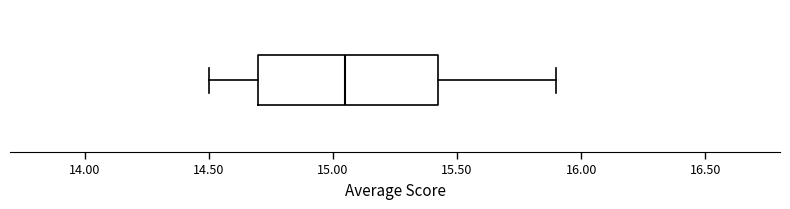

Read this box plot against the x-axis: the position of the median line, the range covered by the box, and the ends of both whiskers. The values are not printed on the chart, so give them approximately, as read against the axis.

median 15.05, box 14.70 to 15.45, whiskers 14.50 to 15.90